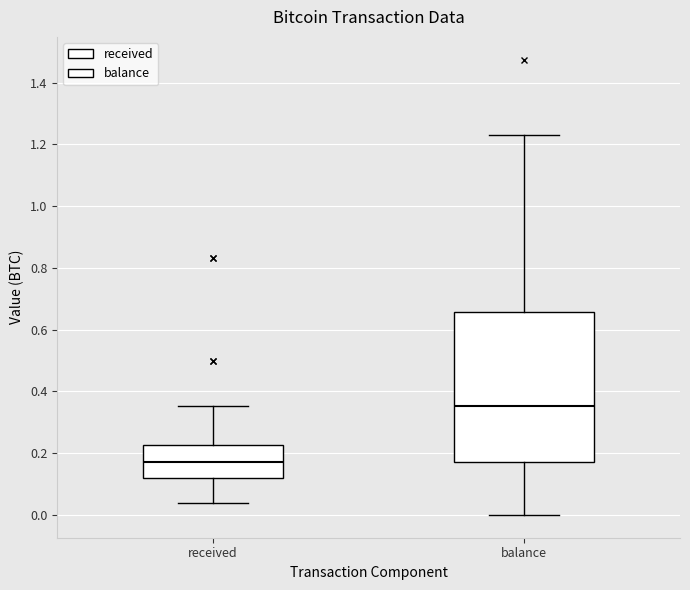

Which box is the tallest, from its lower edge to its upper edge?

balance